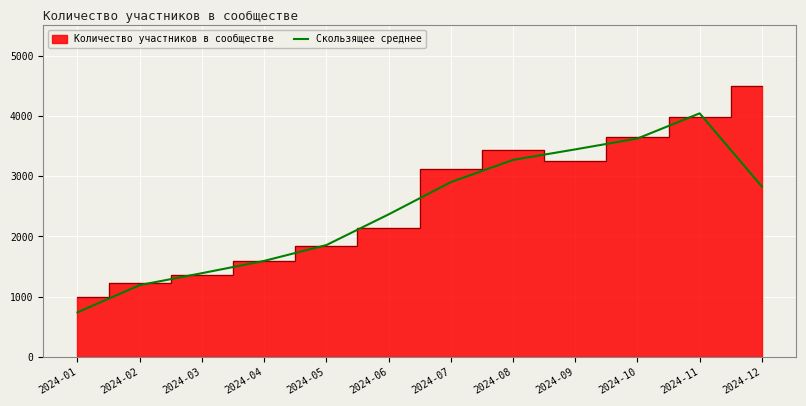

What is the average value?

2437.7